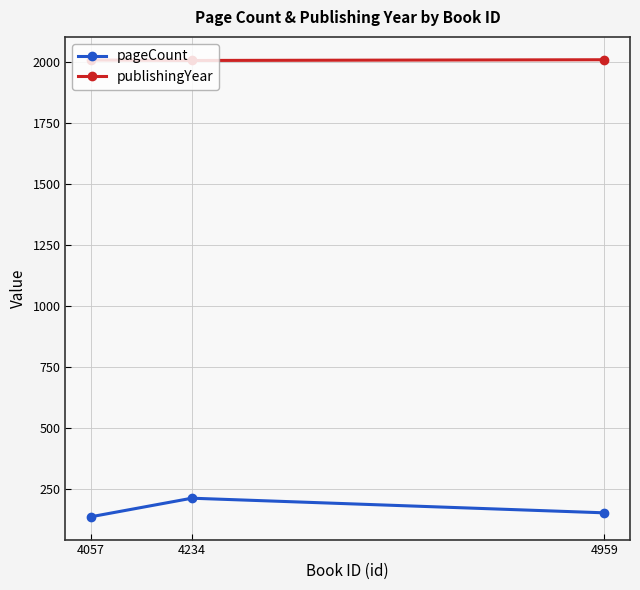

What is the greatest value displayed?

2010